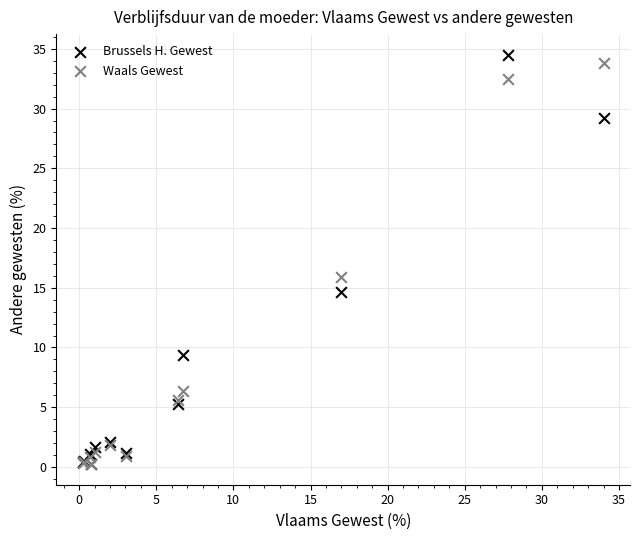

What are all the series names shown in the legend?

Brussels H. Gewest, Waals Gewest